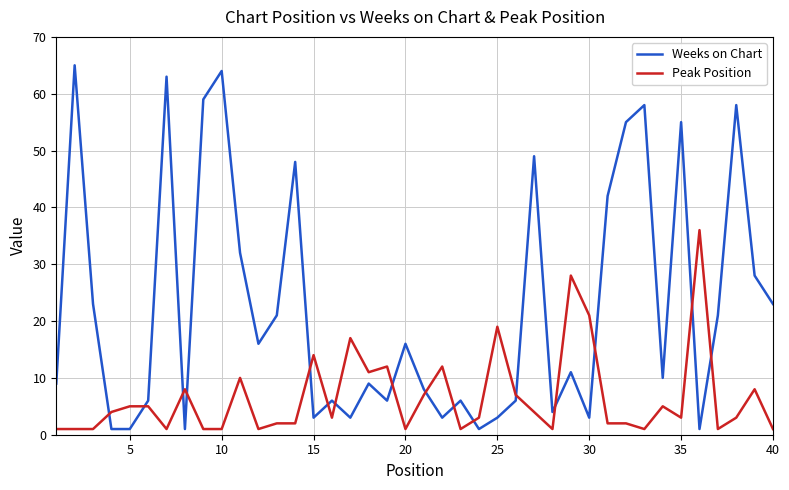

How many series are shown in this chart?

2